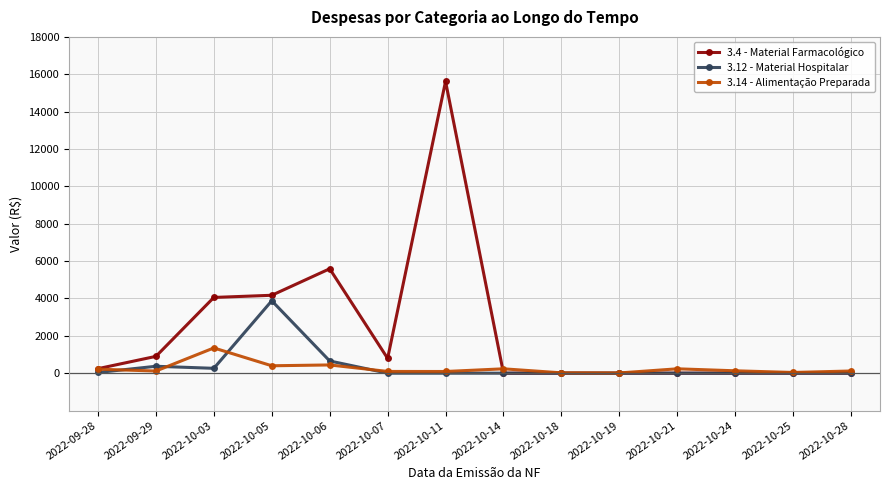

Rank the series by their maximum value, from highest to lowest.

3.4 - Material Farmacológico, 3.12 - Material Hospitalar, 3.14 - Alimentação Preparada